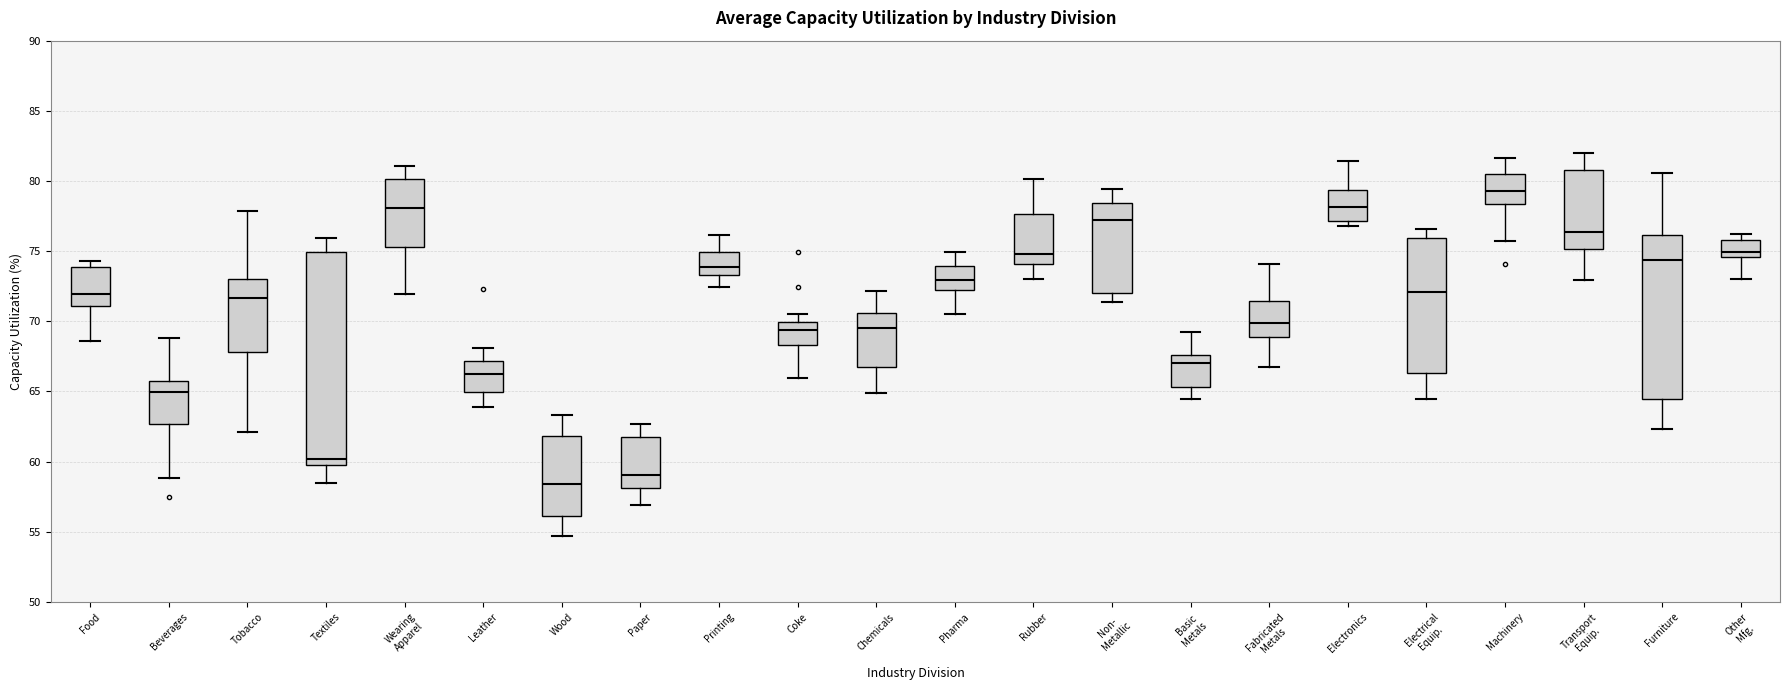

Reading left to right, transcribe this box plot: for each box, give where its median line is, the range the box spans, and where its two whiskers end, as read against the y-axis. The values are not printed on the chart, so give them approximately, as read against the axis.

Food: median 72.0, box 71.0 to 74.0, whiskers 68.5 to 74.5
Beverages: median 65.0, box 62.5 to 65.5, whiskers 59.0 to 69.0
Tobacco: median 71.5, box 68.0 to 73.0, whiskers 62.0 to 78.0
Textiles: median 60.0, box 59.5 to 75.0, whiskers 58.5 to 76.0
Wearing Apparel: median 78.0, box 75.5 to 80.0, whiskers 72.0 to 81.0
Leather: median 66.0, box 65.0 to 67.0, whiskers 64.0 to 68.0
Wood: median 58.5, box 56.0 to 62.0, whiskers 54.5 to 63.5
Paper: median 59.0, box 58.0 to 62.0, whiskers 57.0 to 62.5
Printing: median 74.0, box 73.5 to 75.0, whiskers 72.5 to 76.0
Coke: median 69.5, box 68.5 to 70.0, whiskers 66.0 to 70.5
Chemicals: median 69.5, box 67.0 to 70.5, whiskers 65.0 to 72.0
Pharma: median 73.0, box 72.0 to 74.0, whiskers 70.5 to 75.0
Rubber: median 75.0, box 74.0 to 77.5, whiskers 73.0 to 80.0
Non- Metallic: median 77.0, box 72.0 to 78.5, whiskers 71.5 to 79.5
Basic Metals: median 67.0, box 65.5 to 67.5, whiskers 64.5 to 69.0
Fabricated Metals: median 70.0, box 69.0 to 71.5, whiskers 66.5 to 74.0
Electronics: median 78.0, box 77.0 to 79.5, whiskers 77.0 (just below the box's lower edge) to 81.5
Electrical Equip.: median 72.0, box 66.5 to 76.0, whiskers 64.5 to 76.5
Machinery: median 79.5, box 78.5 to 80.5, whiskers 75.5 to 81.5
Transport Equip.: median 76.5, box 75.0 to 81.0, whiskers 73.0 to 82.0
Furniture: median 74.5, box 64.5 to 76.0, whiskers 62.5 to 80.5
Other Mfg.: median 75.0, box 74.5 to 76.0, whiskers 73.0 to 76.0 (just above the box's upper edge)